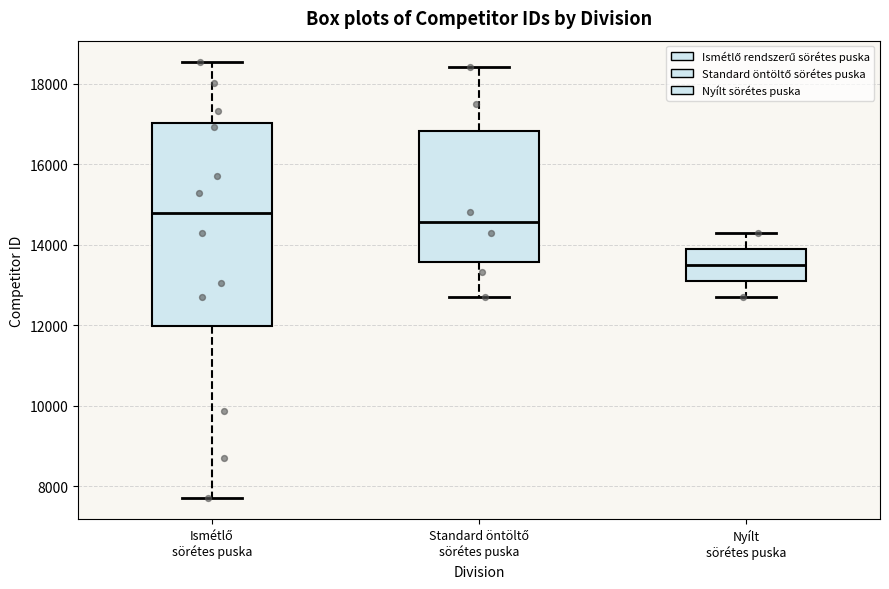

Which box's median line is the highest?

Ismétlő sörétes puska